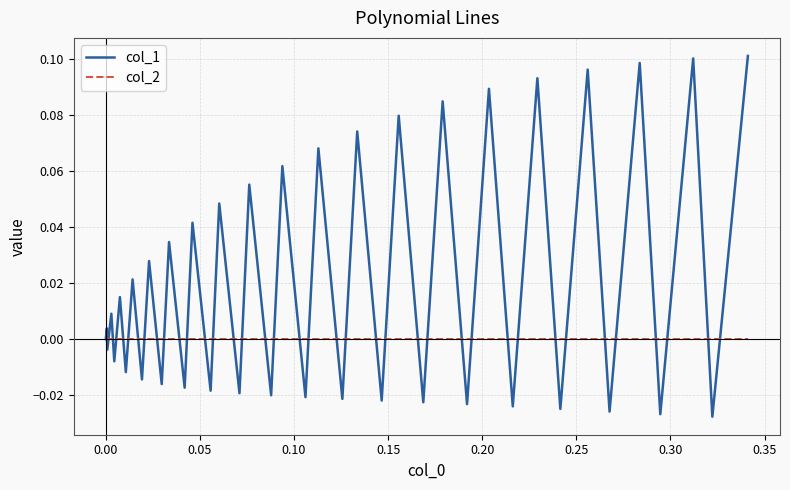

Which series has the largest total across all categories?

col_1